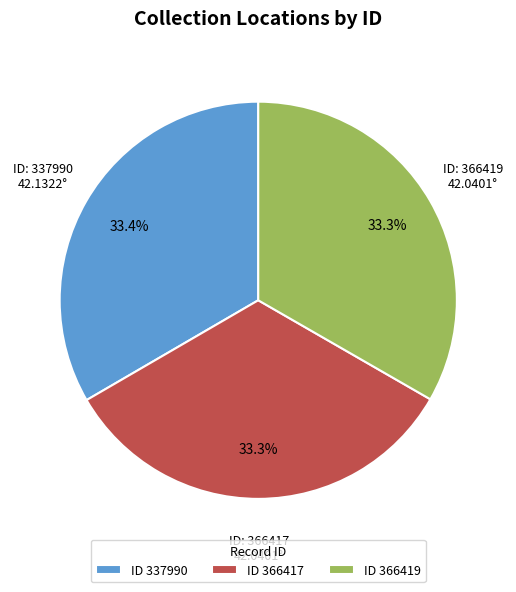

Is there any slice that represents more than half of the pie?

No